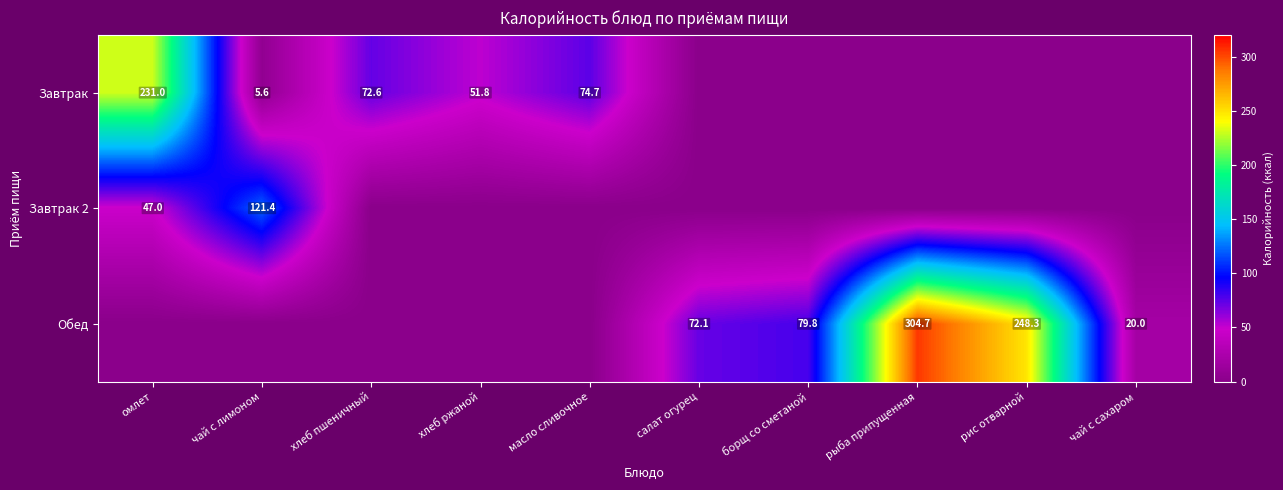

Is it true that Обед equals 33.6 at чай с сахаром?

False